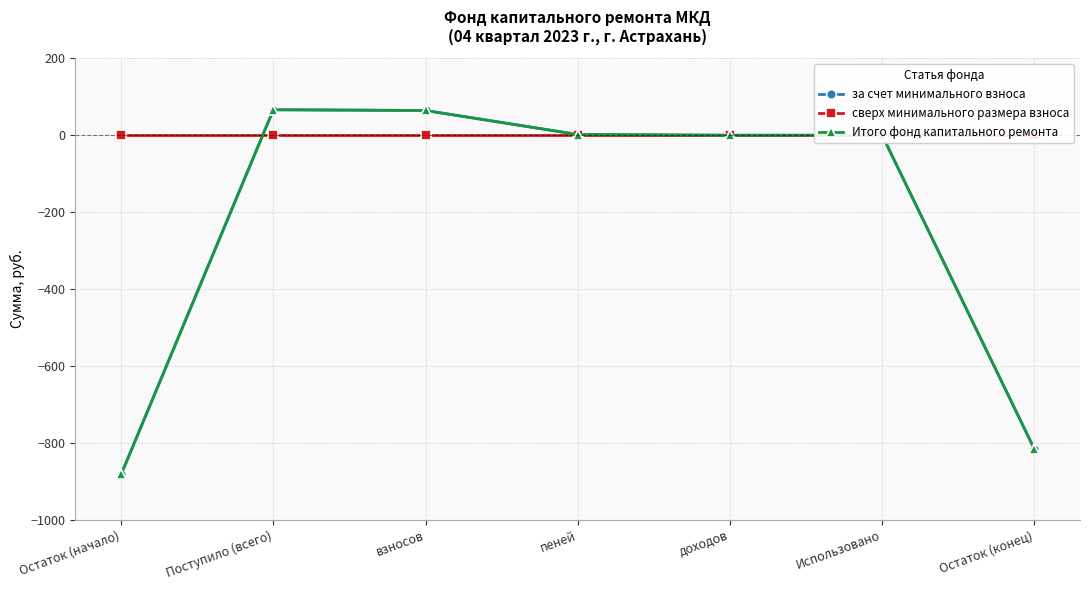

At which category does the chart reach its minimum across all series?

Остаток (начало)